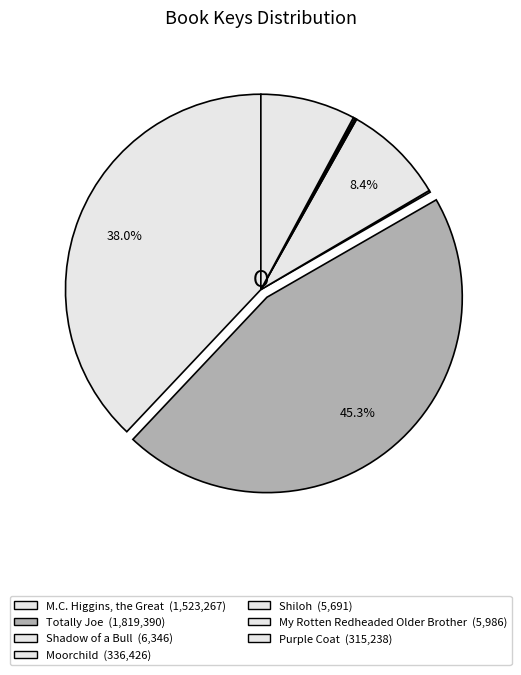

To the nearest percent, what is the difference between the largest and smallest slice percentages?

45%